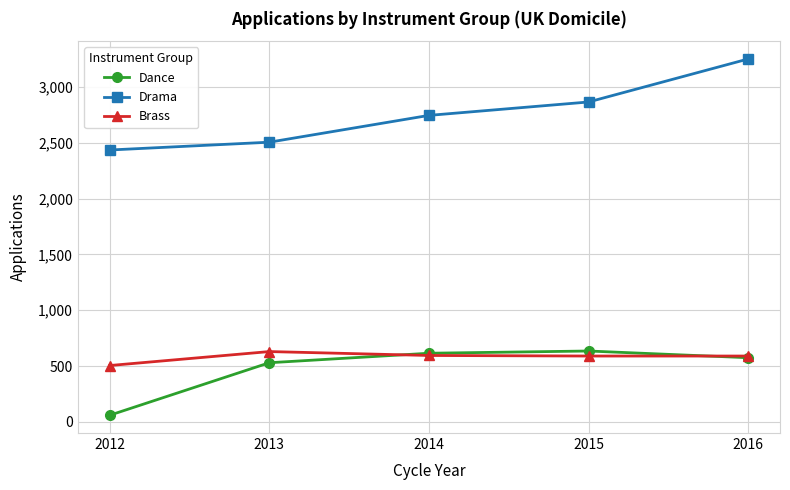

Between 2012 and 2015, which series saw the biggest shift?

Dance